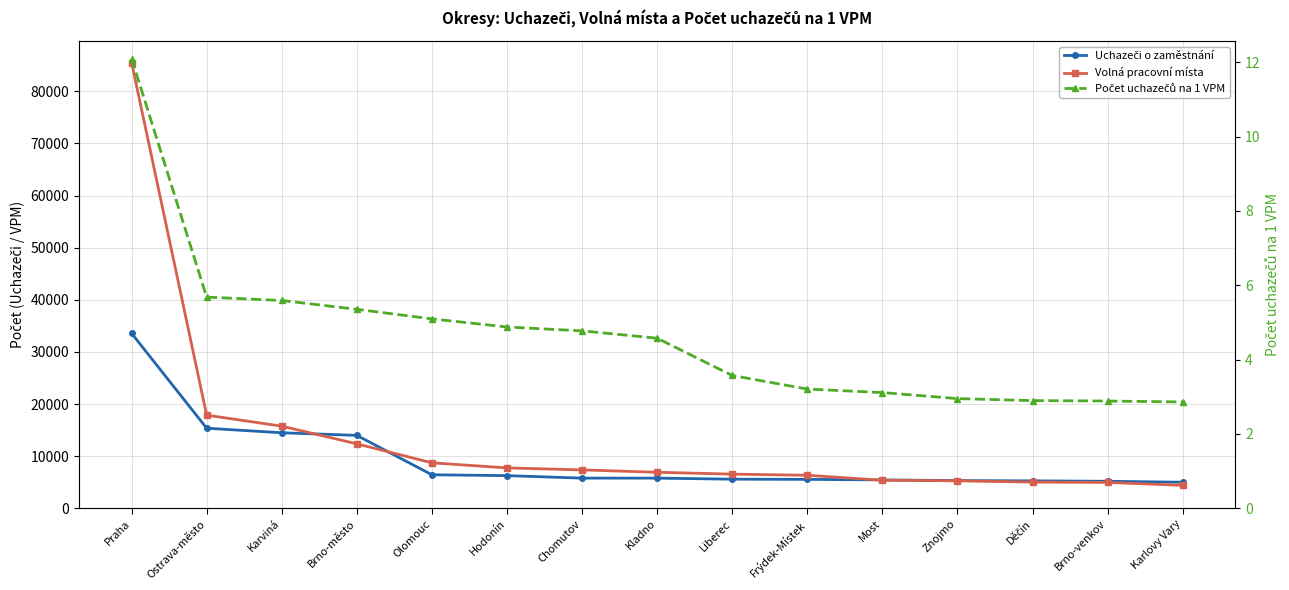

Which series has the largest range (max minus min)?

Volná pracovní místa